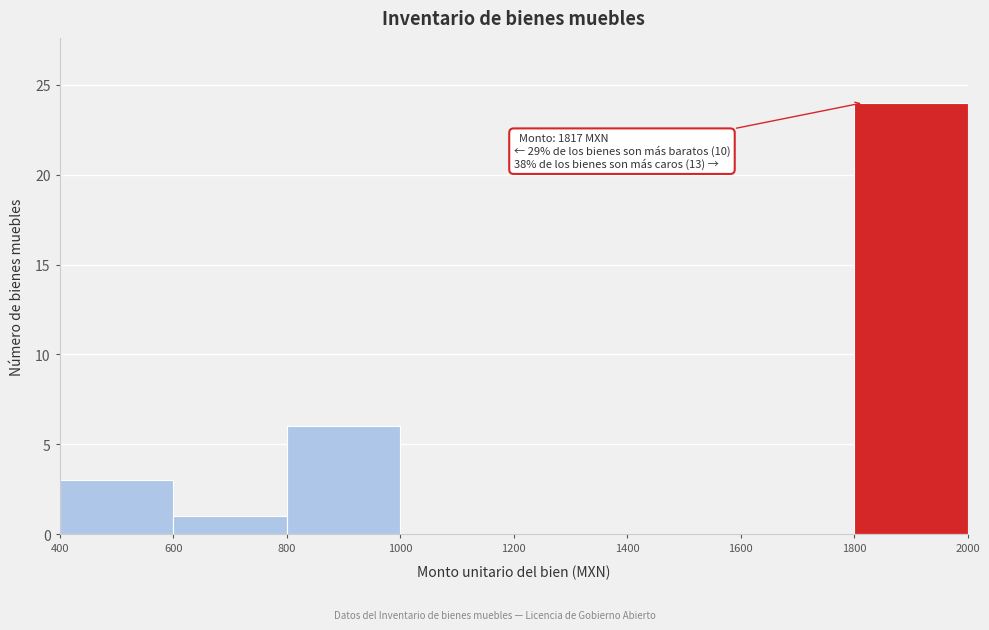

Which range on the x-axis has the tallest bar?

1800 to 2000